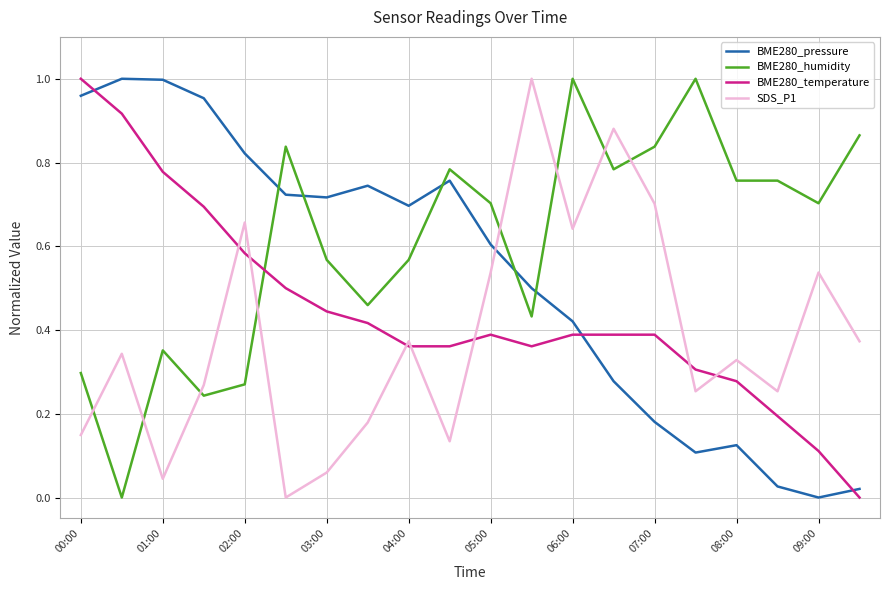

Rank the series by their average value, from lowest to highest.

SDS_P1, BME280_temperature, BME280_pressure, BME280_humidity